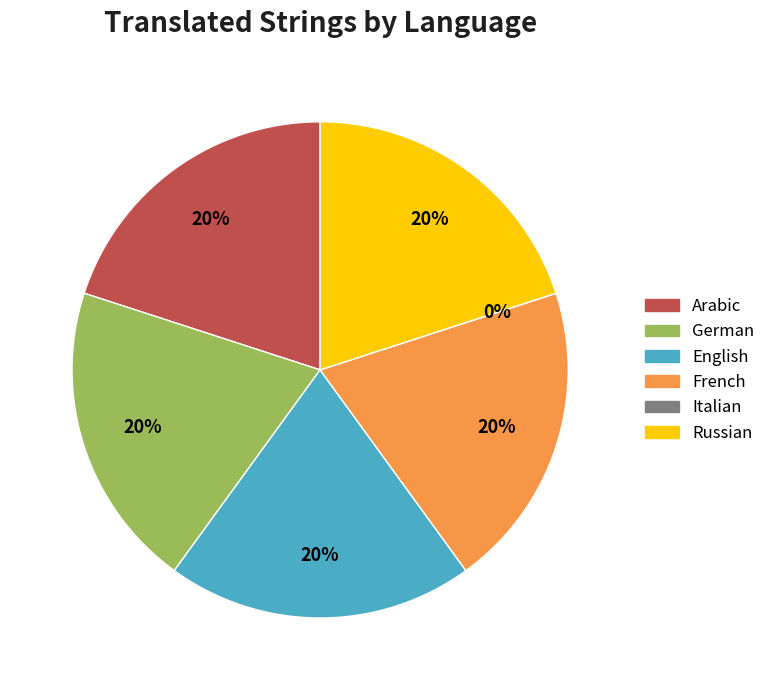

Is the sum of French and German greater than half?

No